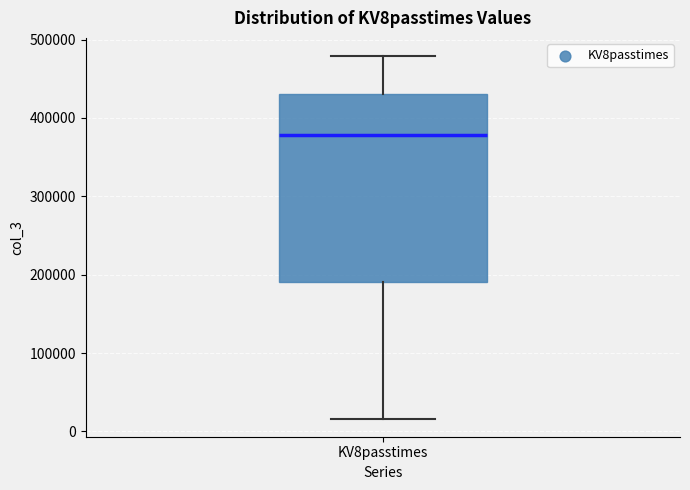

Read this box plot against the y-axis: the position of the median line, the range covered by the box, and the ends of both whiskers. The values are not printed on the chart, so give them approximately, as read against the axis.

median 380000, box 190000 to 430000, whiskers 20000 to 480000